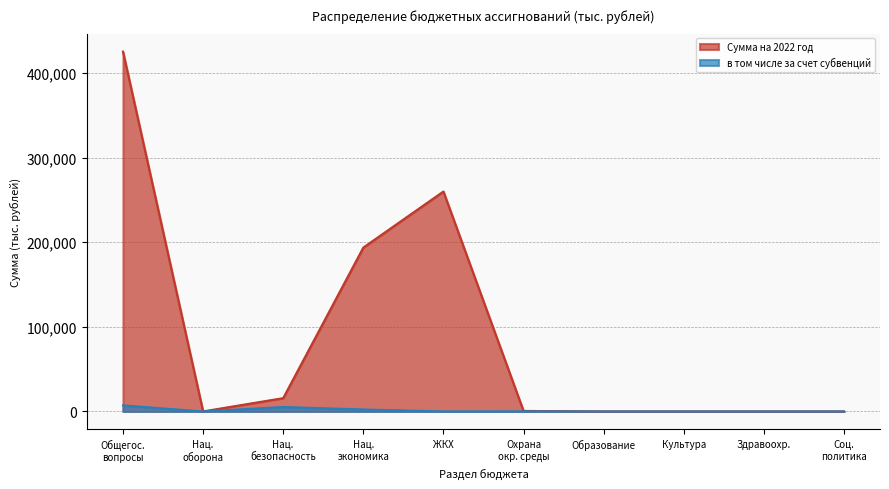

What is the maximum value shown in the chart?

425478.8